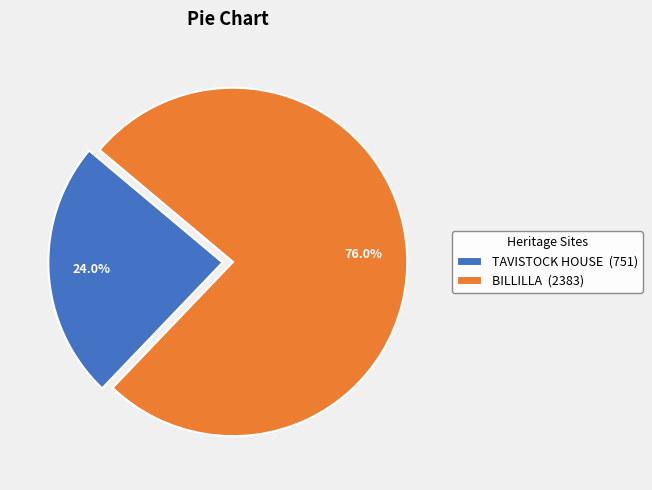

How many segments does this pie chart have?

2